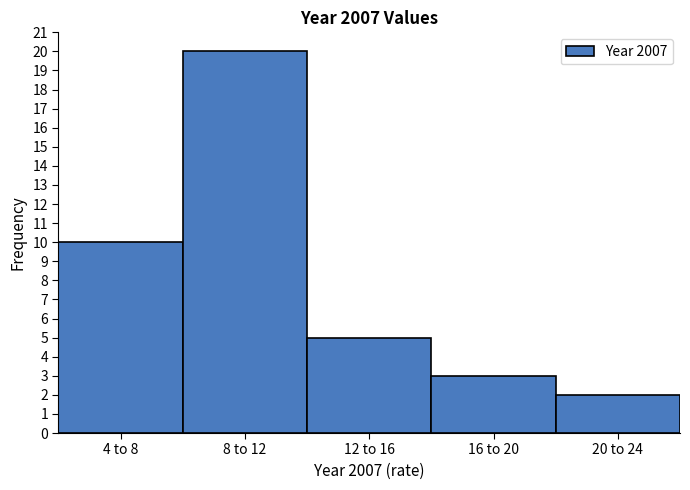

Reading right to left, list all the values displayed in this chart.

20 to 24=2	16 to 20=3	12 to 16=5	8 to 12=20	4 to 8=10